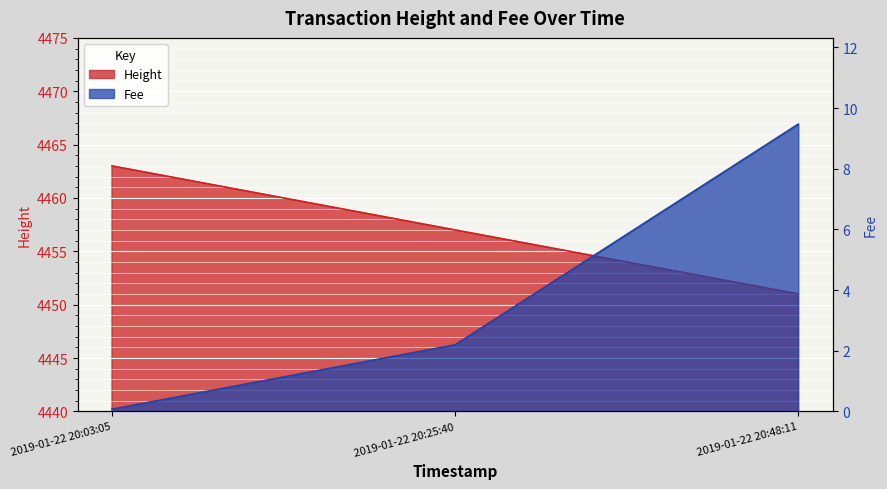

How many distinct data groups are displayed?

2